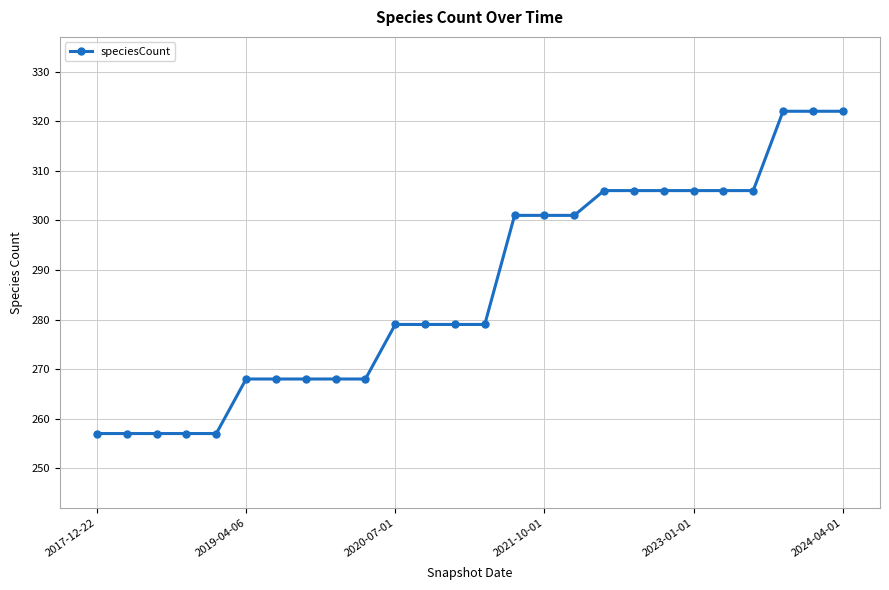

What is the value of the 15th point from the left?

301